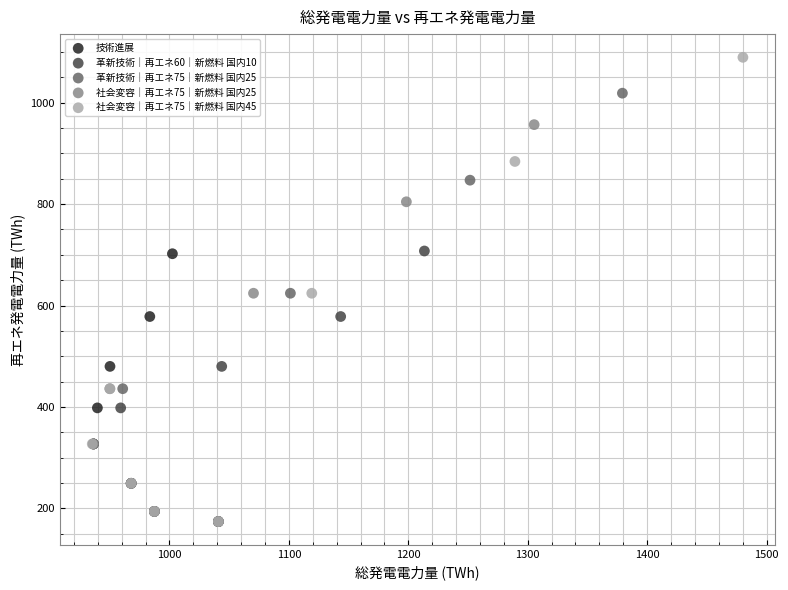

Which series reaches the maximum Y coordinate?

社会変容｜再エネ75｜新燃料 国内45